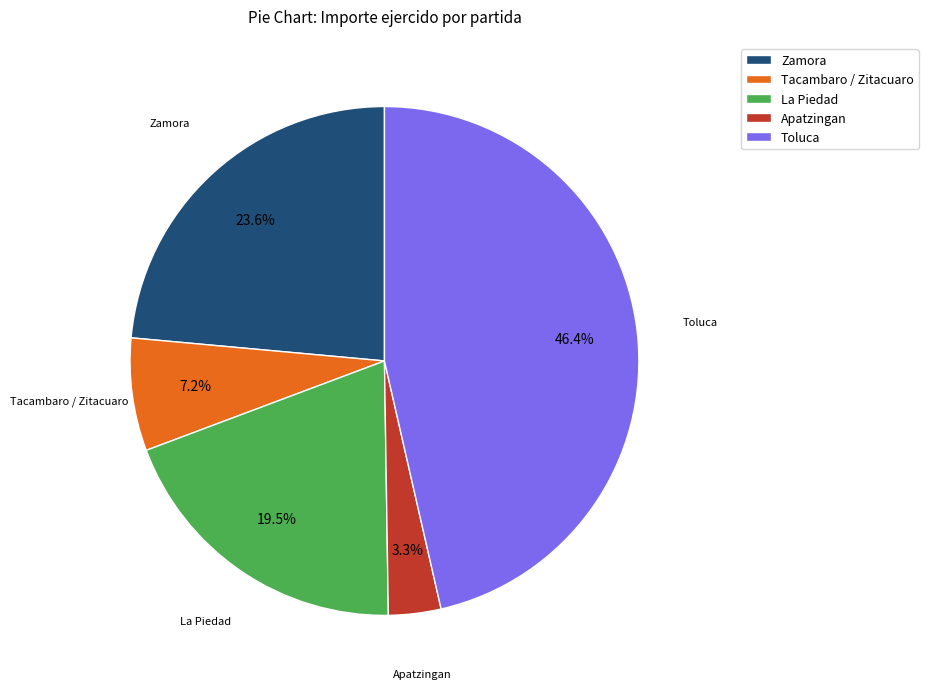

Is there a majority slice in this chart?

No